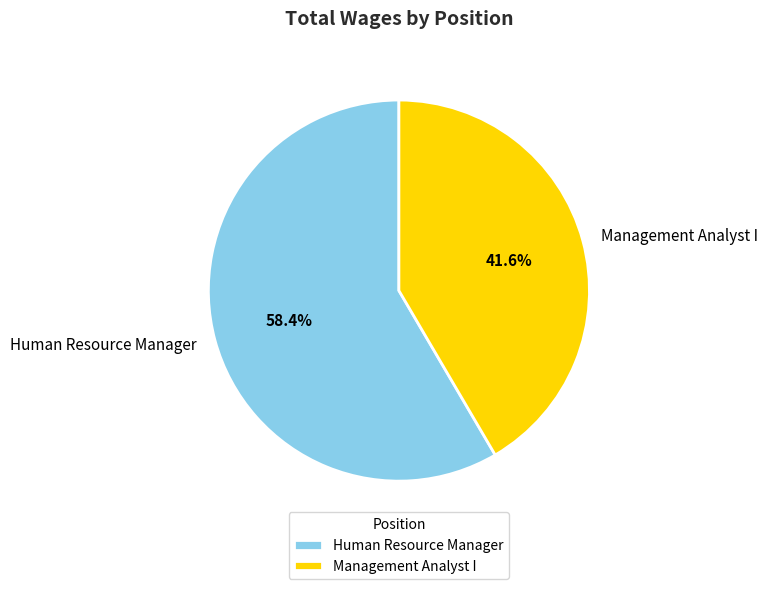

To the nearest percent, what is the difference between the largest and smallest slice percentages?

17%